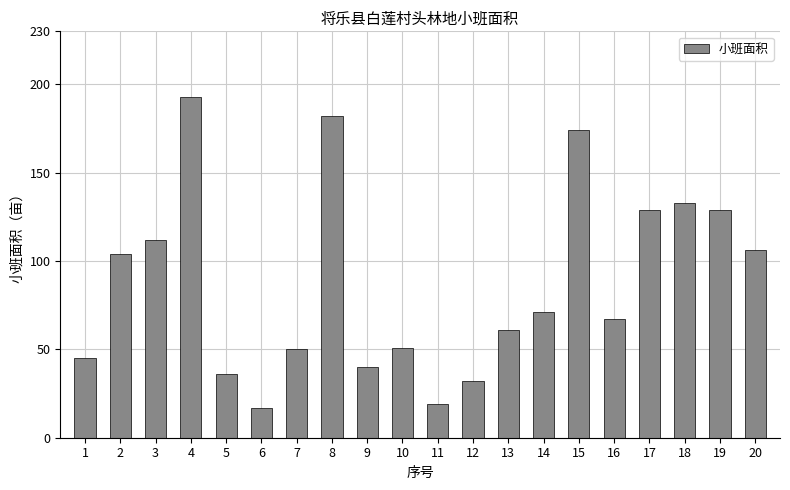

At which category does the chart reach its peak across all series?

4